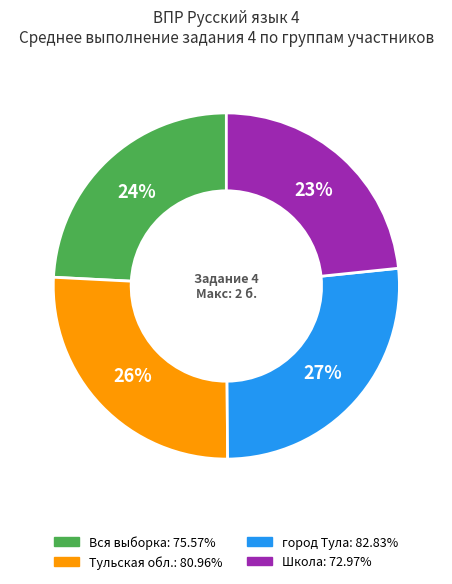

Is there a majority slice in this chart?

No